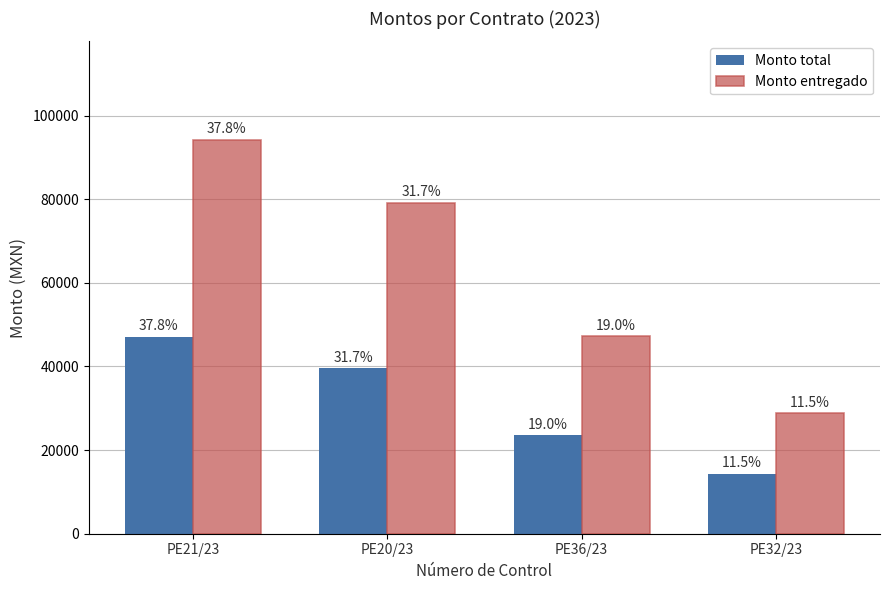

Reading left to right, transcribe all the data shown in this chart.

Monto total: 47100	39567	23645	14386
Monto entregado: 94200	79134	47290	28772